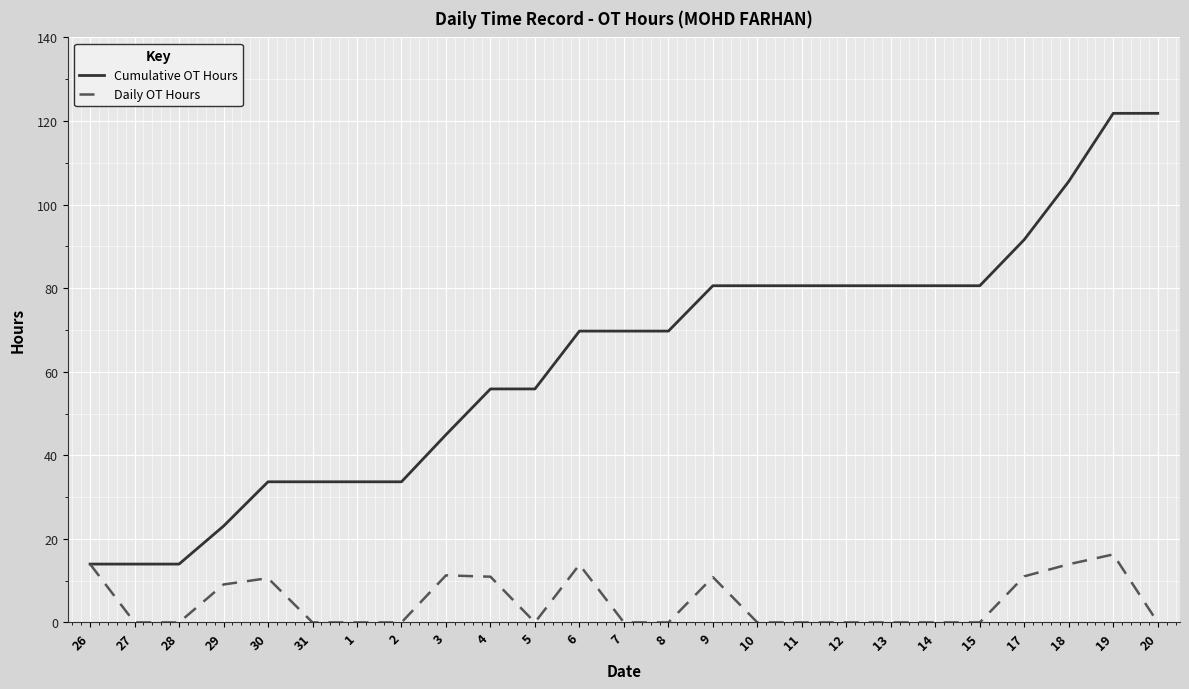

What are all the series names shown in the legend?

Cumulative OT Hours, Daily OT Hours